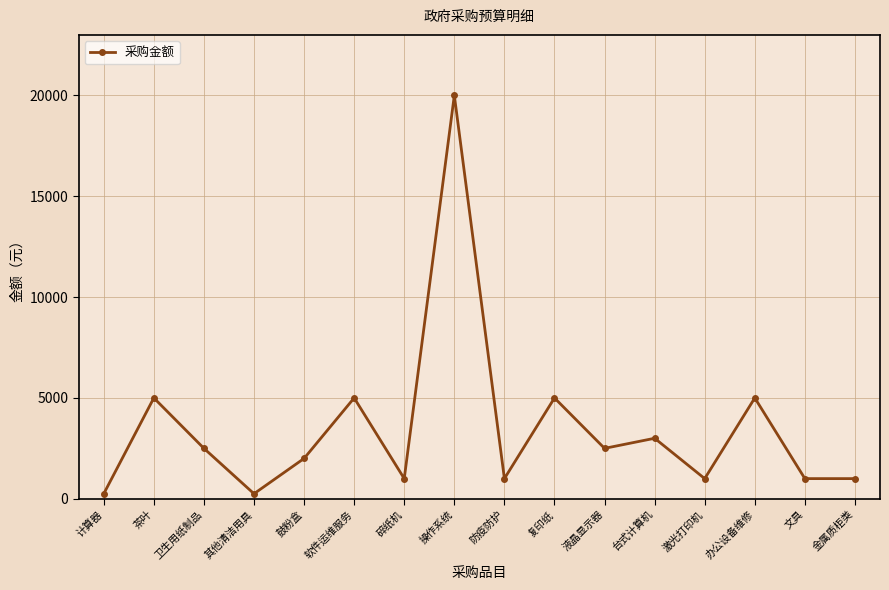

Where is the first local maximum?

茶叶